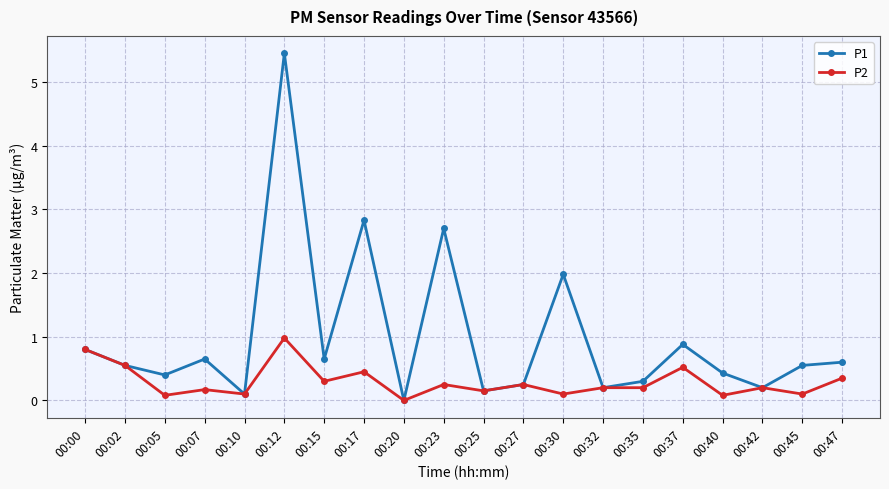

At which label does P1 reach its peak?

00:12